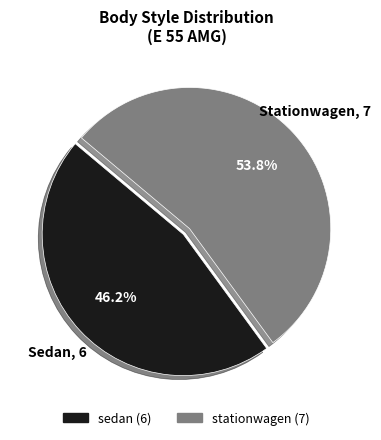

Is there any slice that represents more than half of the pie?

Yes